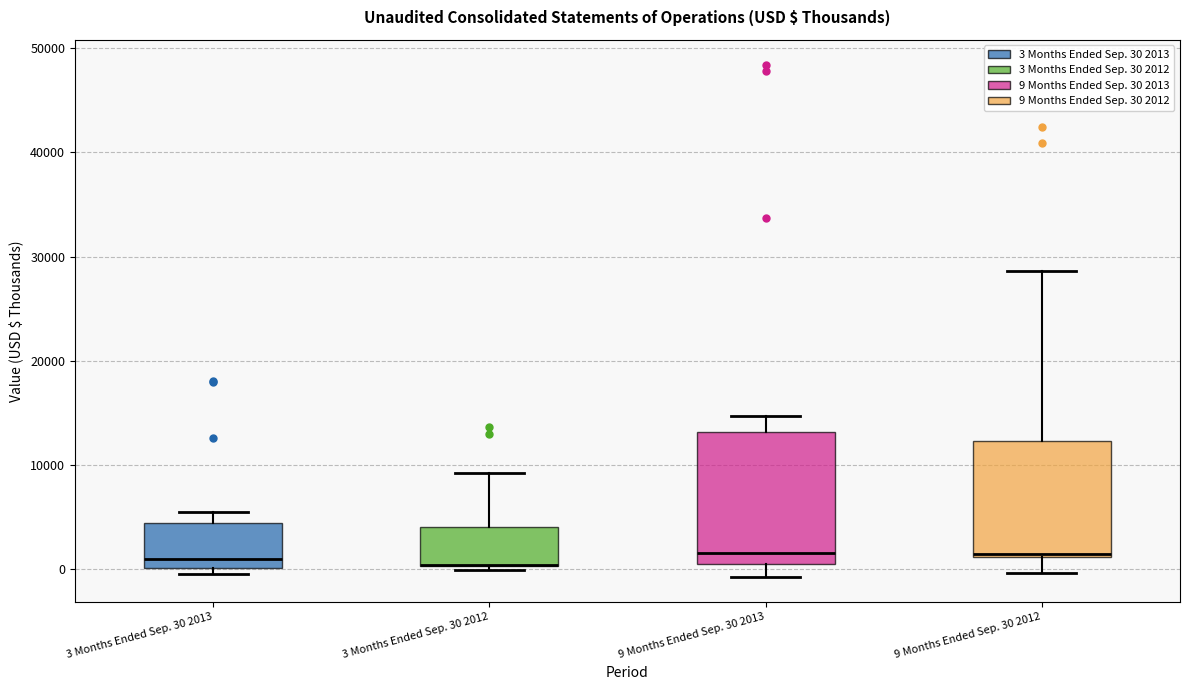

Where is the upper edge of the box for 3 Months Ended Sep. 30 2013 on the y-axis? The values are not printed on the chart, so give them approximately, as read against the axis.

4000